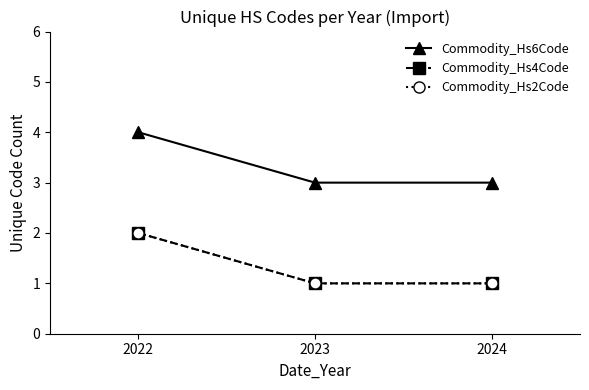

What is the spread (max minus min) of values at 2022?

2